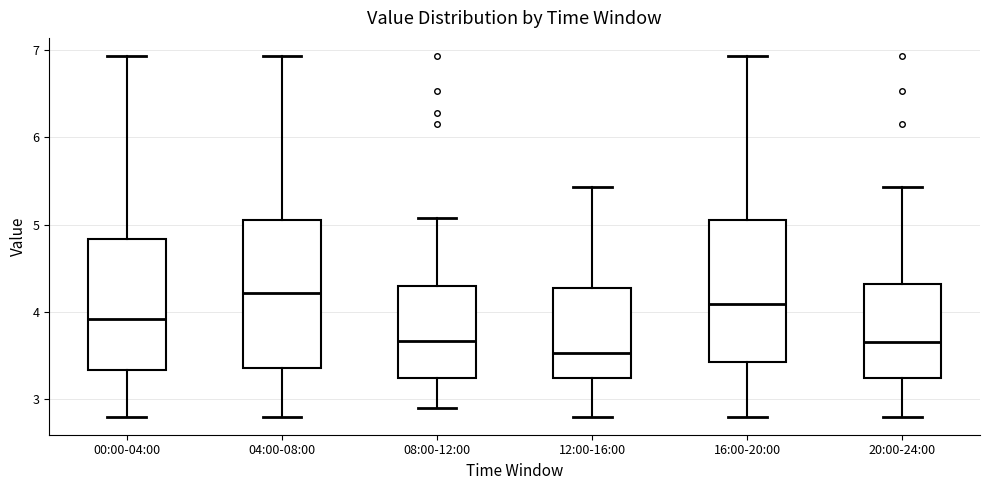

Which box has the lowest median line?

12:00-16:00